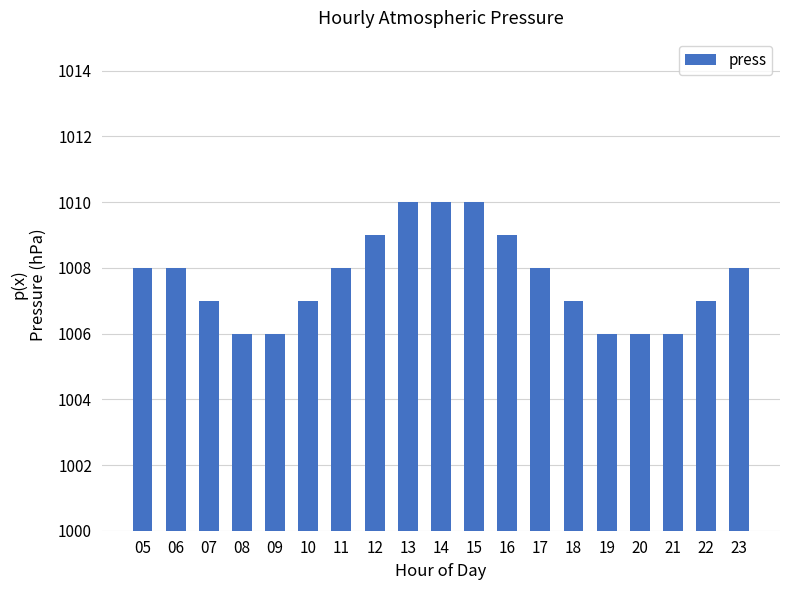

What is the sum of all values?

19146